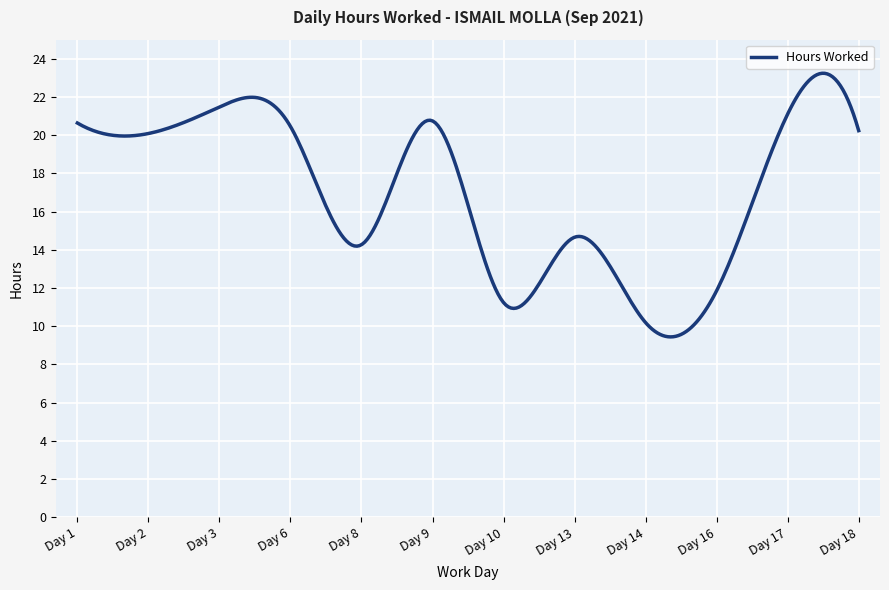

What is the maximum value shown in the chart?

23.2